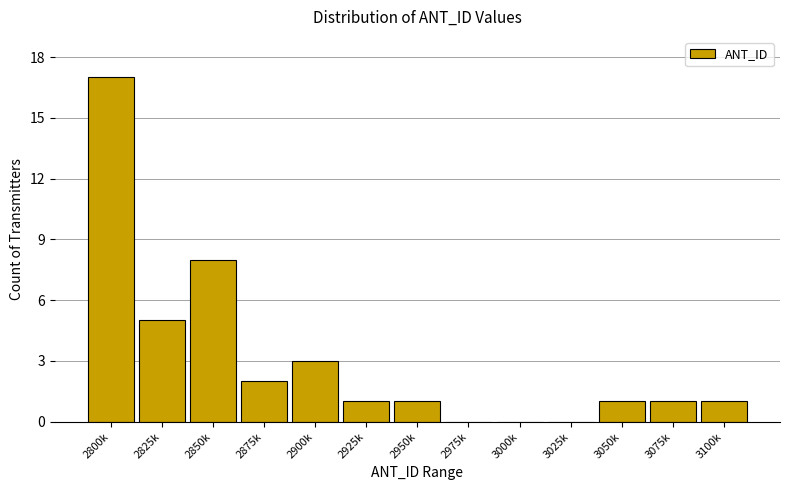

Reading left to right, list all the values displayed in this chart.

2800k=17	2825k=5	2850k=8	2875k=2	2900k=3	2925k=1	2950k=1	2975k=0	3000k=0	3025k=0	3050k=1	3075k=1	3100k=1